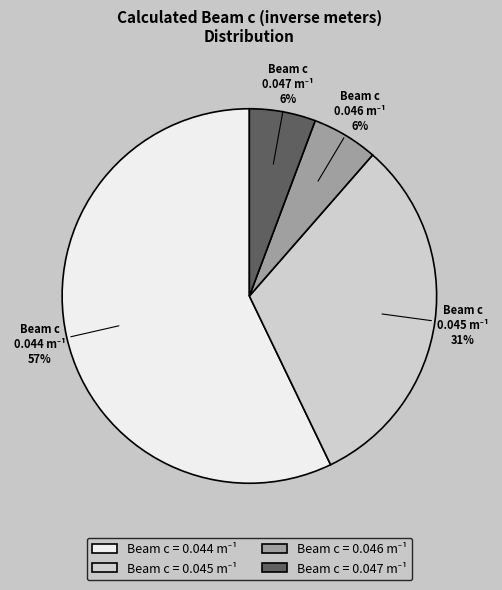

Is there any slice that represents more than half of the pie?

Yes